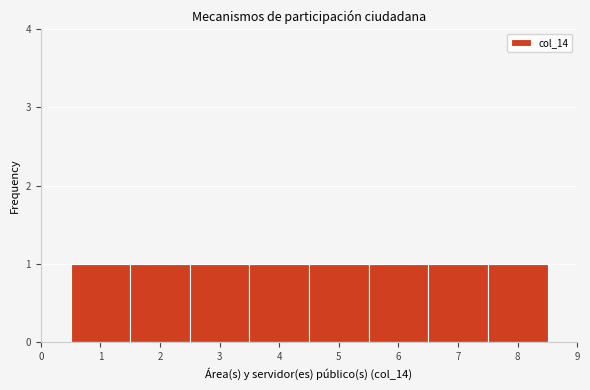

Reading left to right, transcribe this chart: for each bar, give the range it covers on the x-axis and its height. The values are not printed on the chart, so give them approximately, as read against the axis.

0.5 to 1.5: 1
1.5 to 2.5: 1
2.5 to 3.5: 1
3.5 to 4.5: 1
4.5 to 5.5: 1
5.5 to 6.5: 1
6.5 to 7.5: 1
7.5 to 8.5: 1